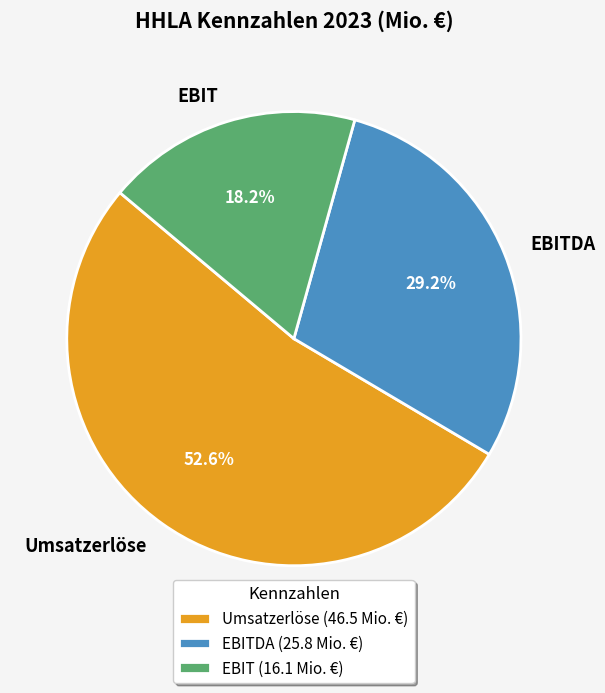

Is the sum of EBITDA (25.8 Mio. €) and Umsatzerlöse (46.5 Mio. €) greater than half?

Yes